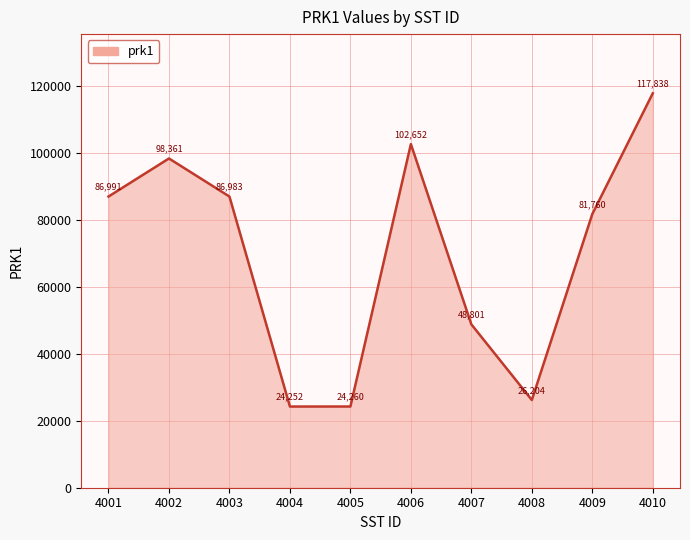

True or false: the data has more than 0 interior local peaks.

True